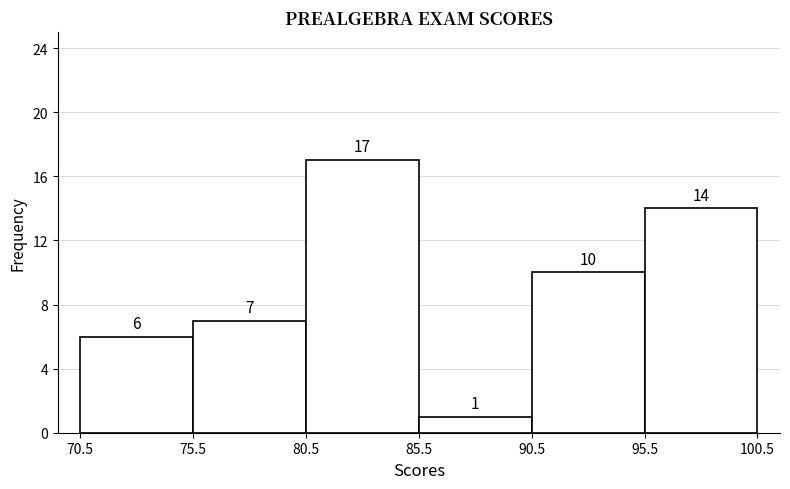

Reading left to right, transcribe this chart: for each bar, give the range it covers on the x-axis and its height.

70.5 to 75.5: 6
75.5 to 80.5: 7
80.5 to 85.5: 17
85.5 to 90.5: 1
90.5 to 95.5: 10
95.5 to 100.5: 14